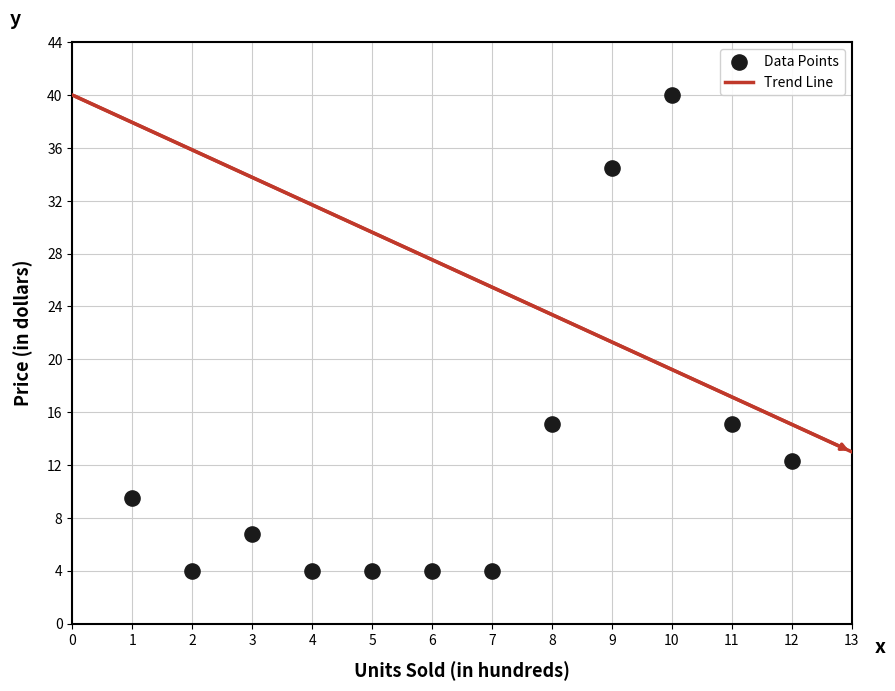

What is the average X value?

6.5